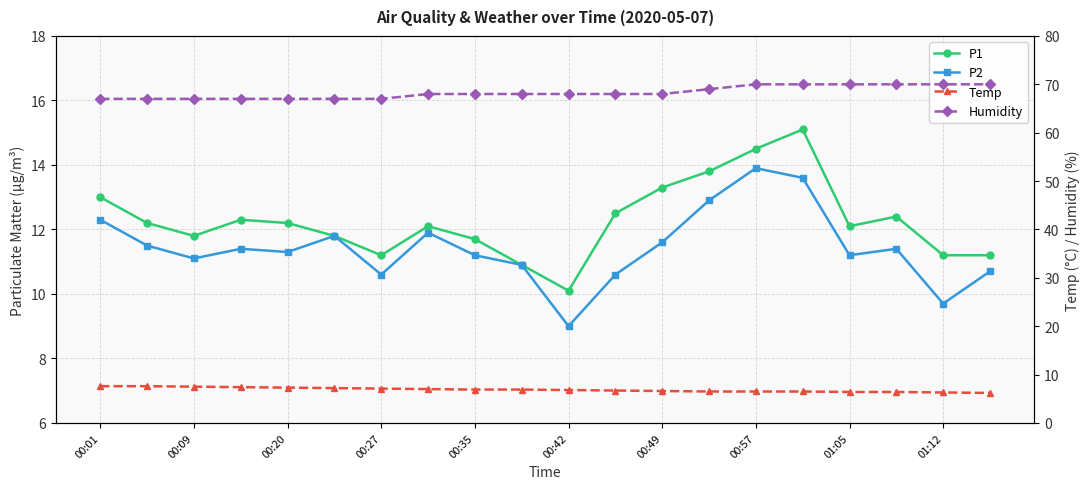

True or false: Temp has more than 1 points higher than both neighbors.

False